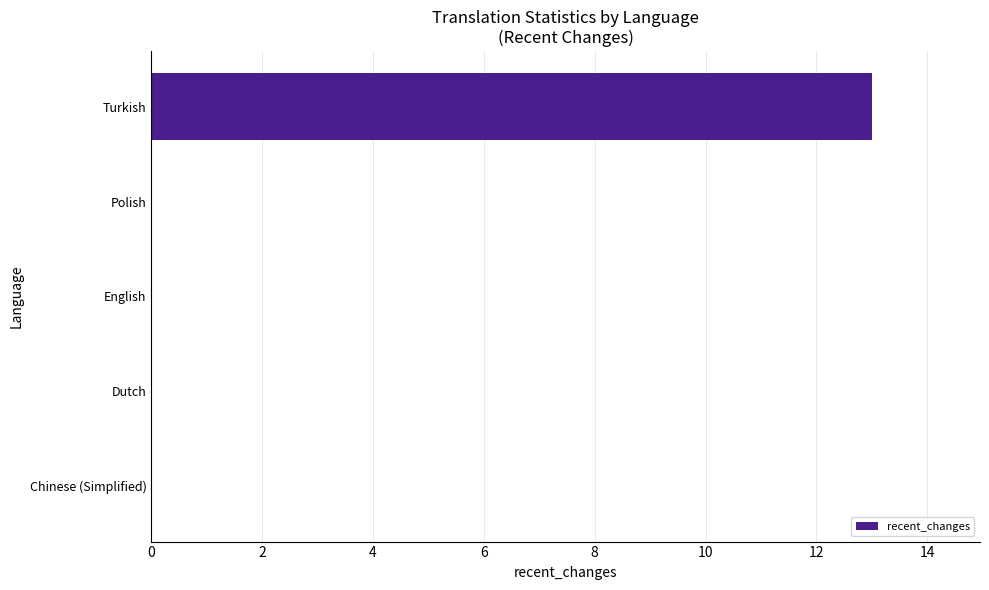

What is the sum of all values?

13